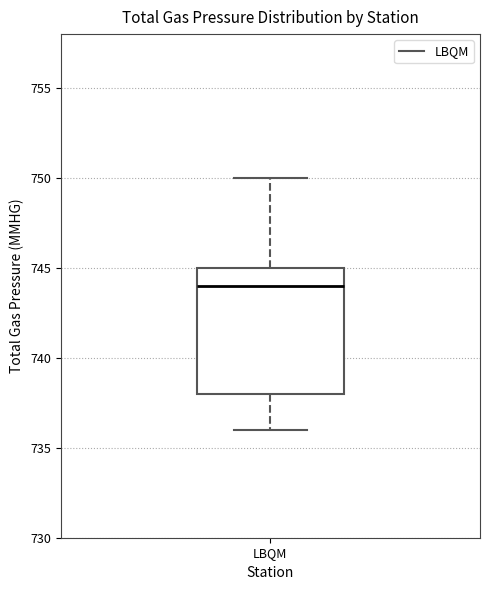

Read this box plot against the y-axis: the position of the median line, the range covered by the box, and the ends of both whiskers. The values are not printed on the chart, so give them approximately, as read against the axis.

median 744, box 738 to 745, whiskers 736 to 750